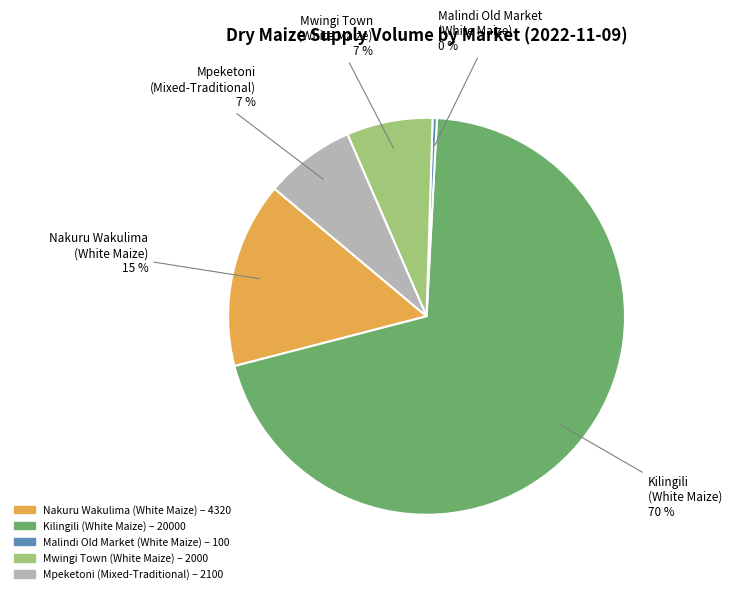

The Mpeketoni (Mixed-Traditional) slice represents 14% of the pie. True or false?

False